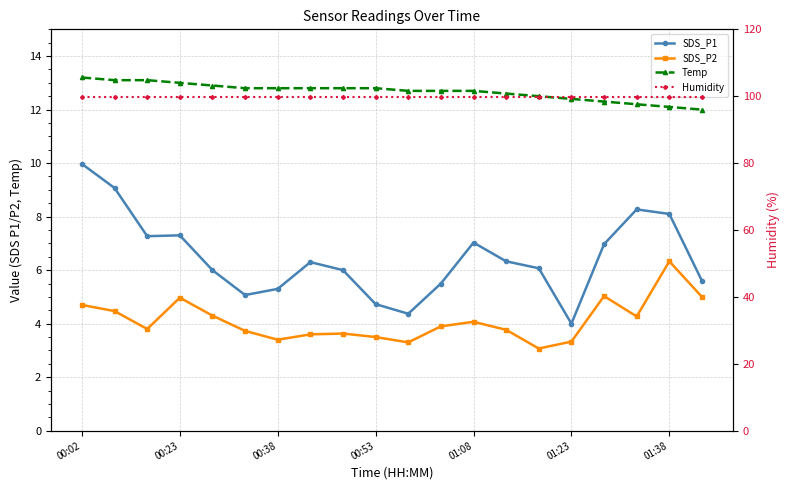

Where does the SDS_P1 series first go above 6?

00:02